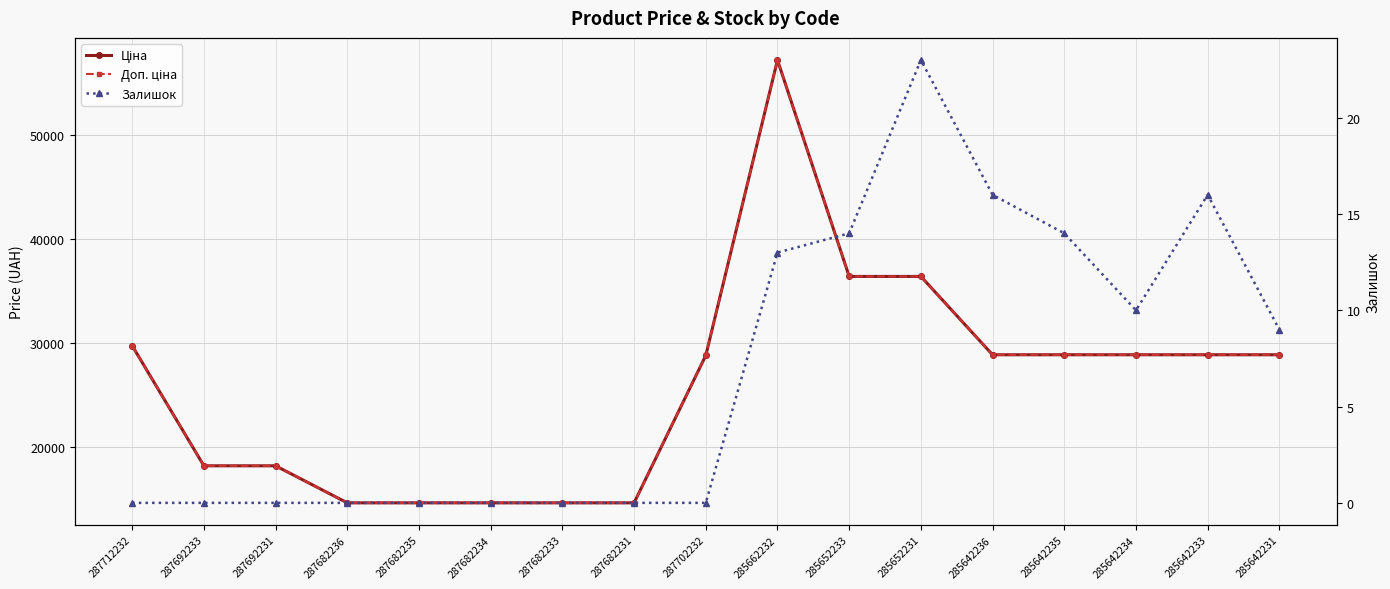

True or false: Залишок and Ціна cross at least once.

False